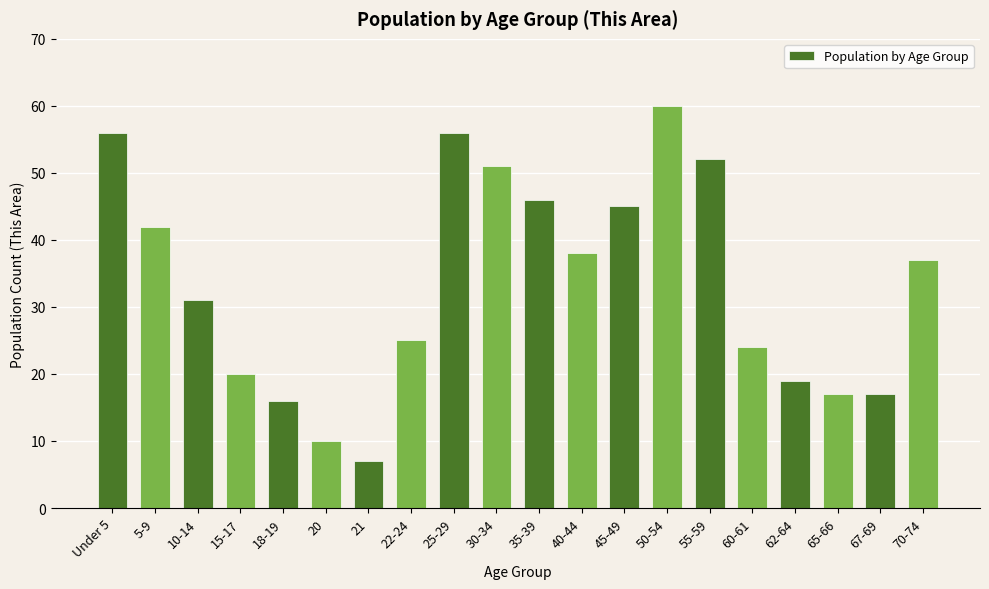

Reading right to left, extract all data points from this chart.

37	17	17	19	24	52	60	45	38	46	51	56	25	7	10	16	20	31	42	56